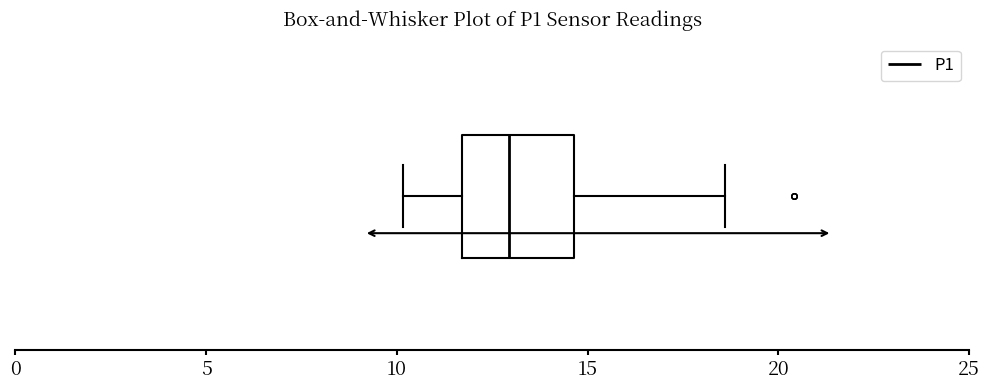

Where is the left edge of the box on the x-axis? The values are not printed on the chart, so give them approximately, as read against the axis.

11.5